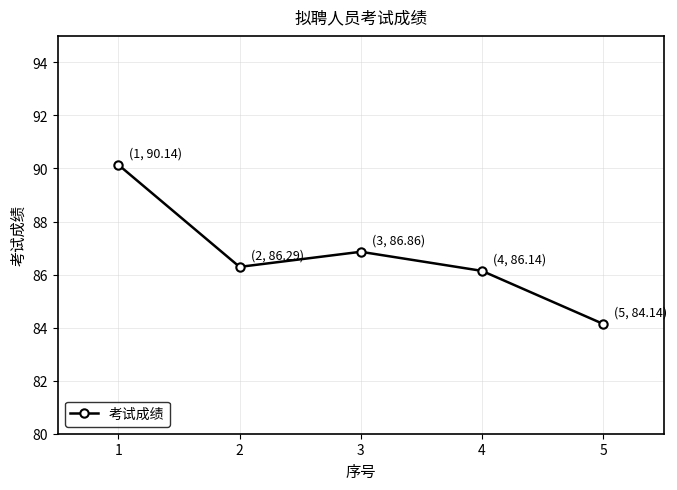

What is the value of the 5th point from the left?

84.1